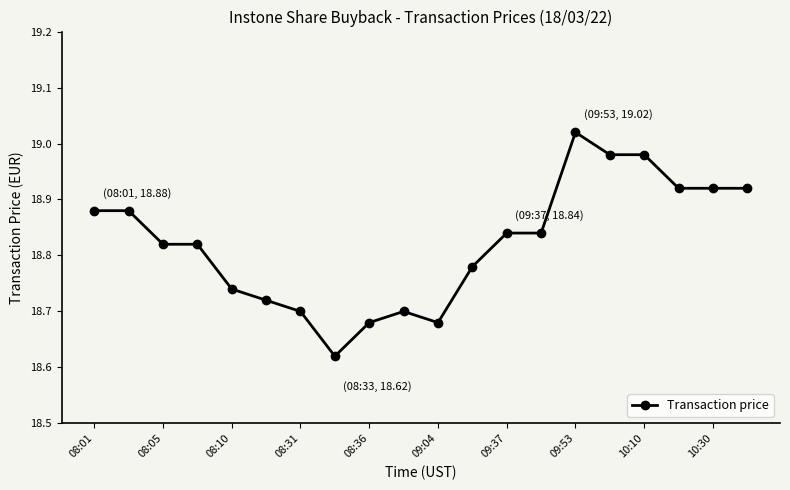

What is the difference between the maximum and second lowest values?

0.3